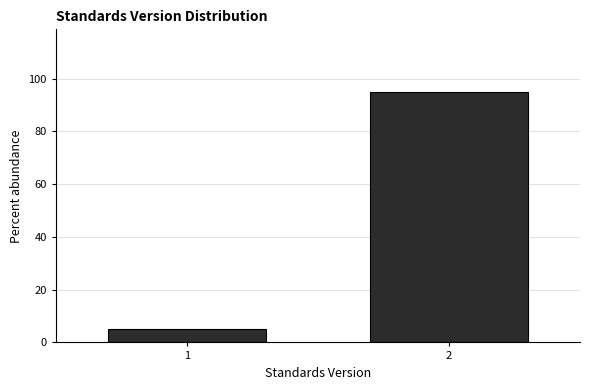

Reading left to right, list all the values displayed in this chart.

5.0	95.0